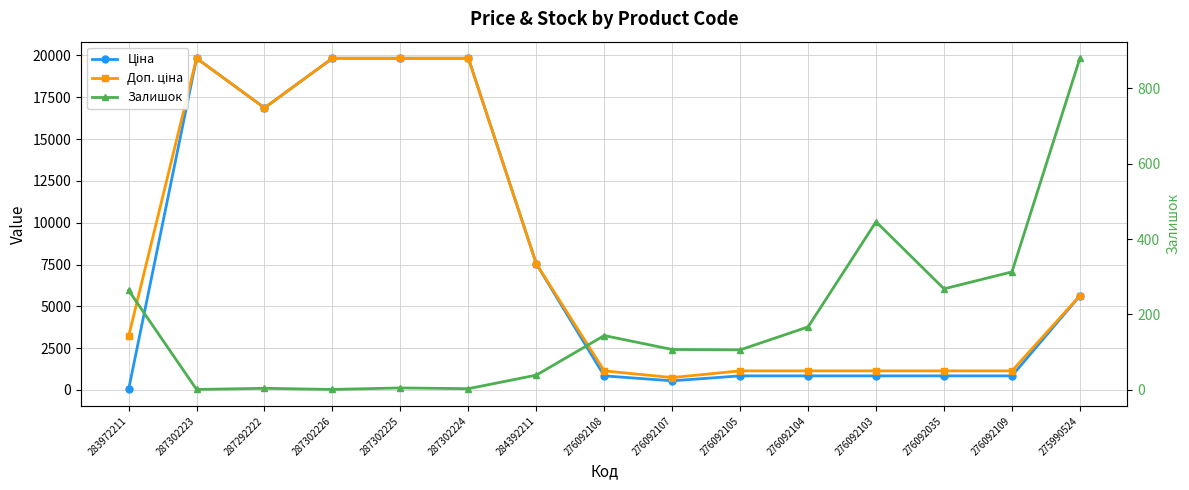

Read the Ціна value at 287302225.

19831.1